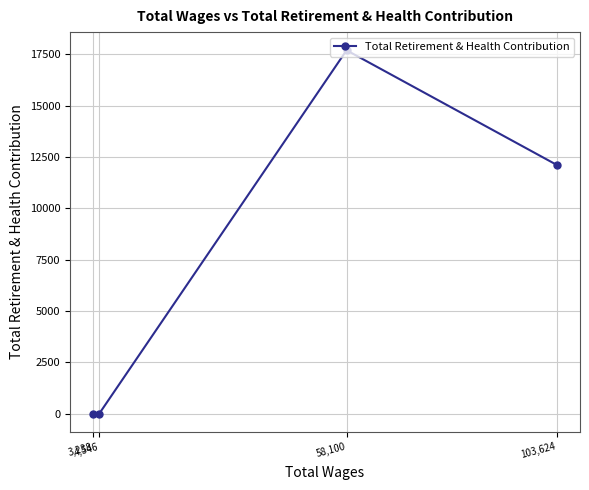

Reading left to right, extract all data points from this chart.

3,238=0	4,546=0	58,100=17703	103,624=12117